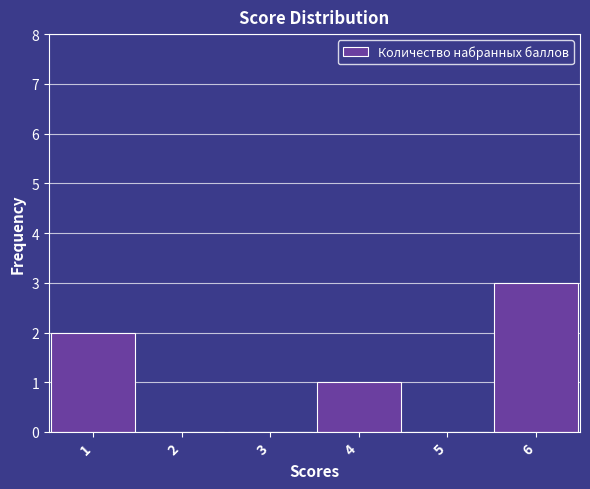

Which range on the x-axis has the tallest bar?

5.5 to 6.5